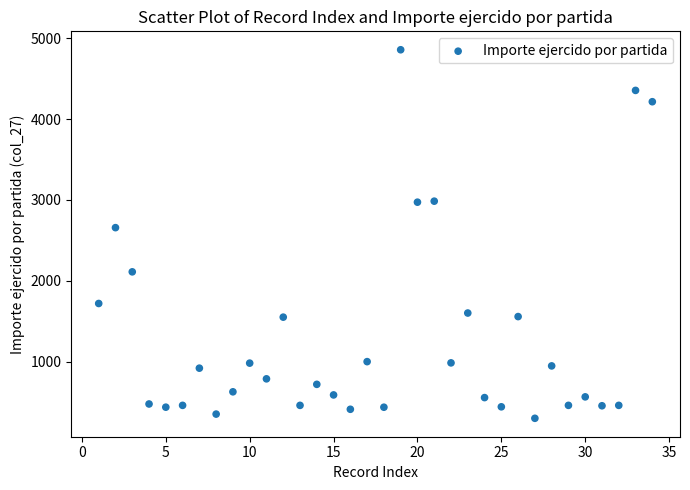

What is the range of X values (max minus min)?

33.0